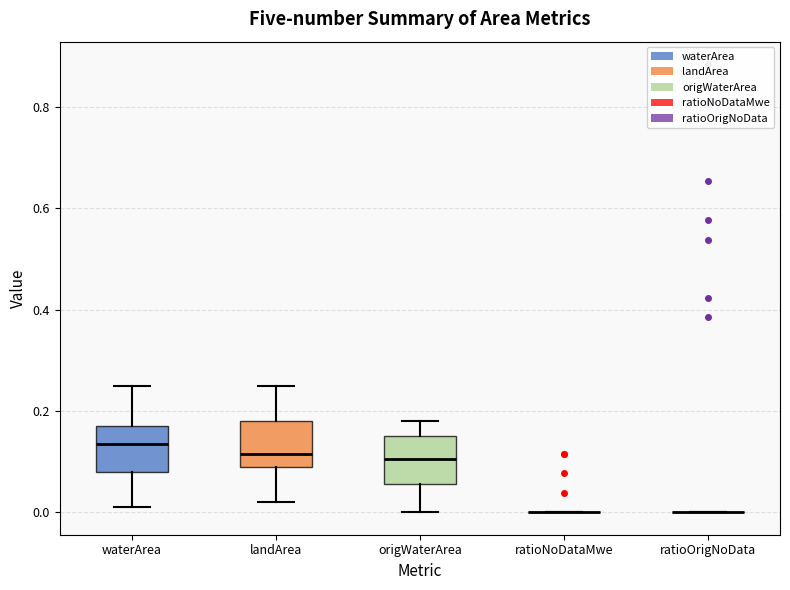

Where is the upper edge of the box for waterArea on the y-axis? The values are not printed on the chart, so give them approximately, as read against the axis.

0.18